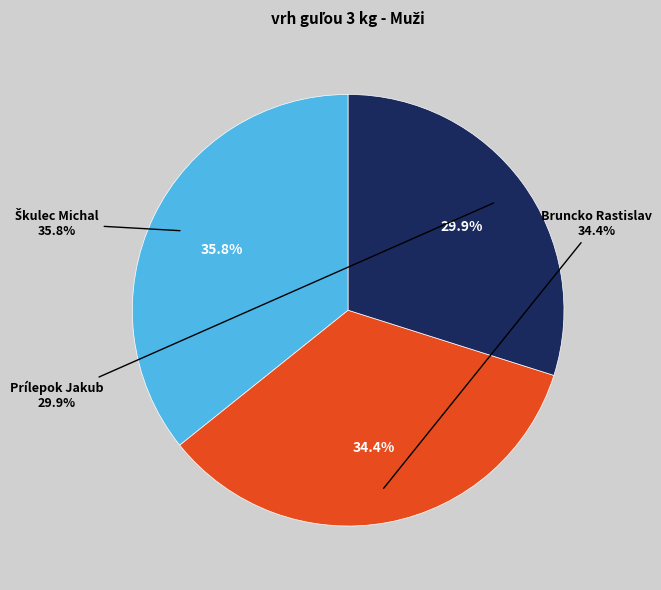

True or false: Prílepok Jakub accounts for 30% of the total.

True